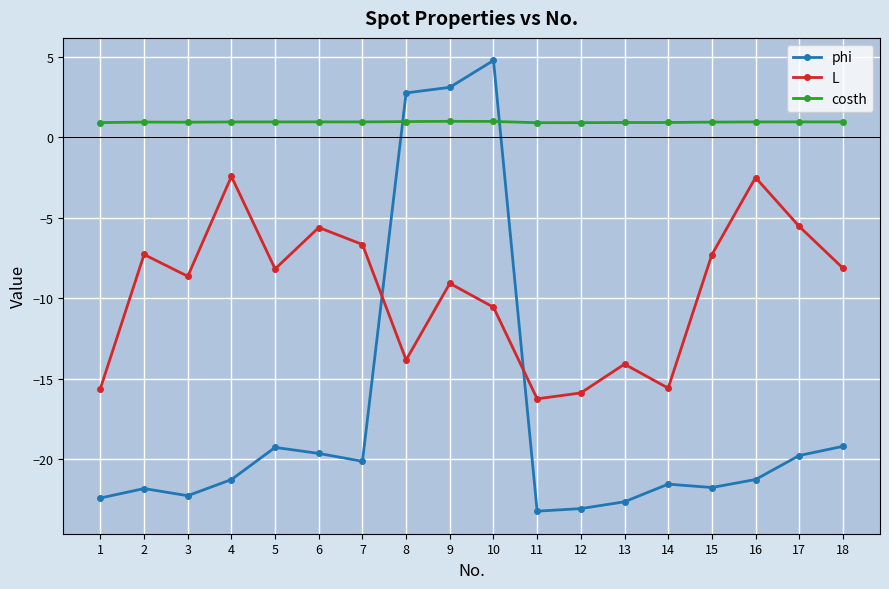

What is the minimum value shown in the chart?

-23.2